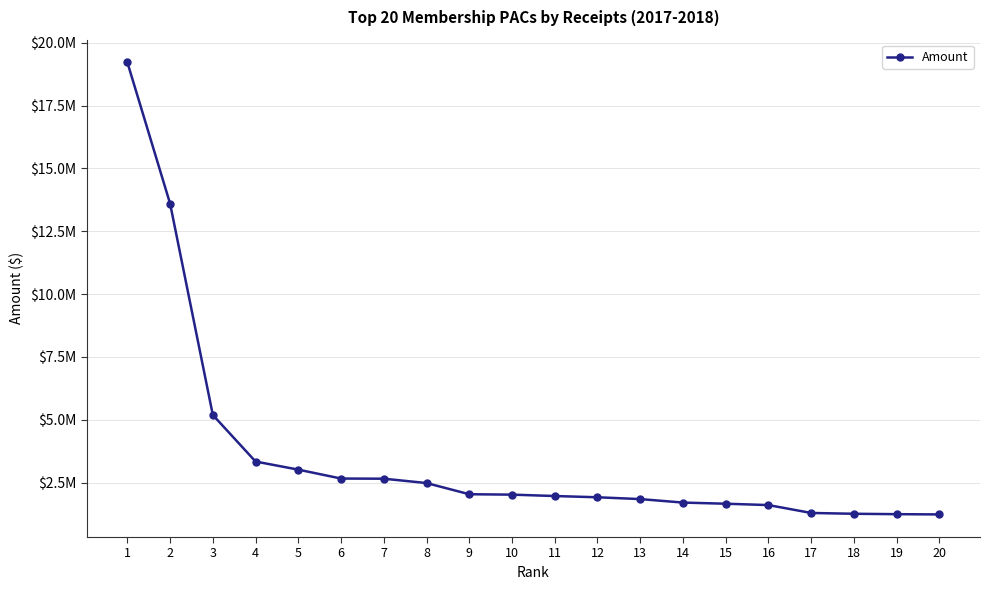

What is the value of the 8th point from the left?

2479437.1